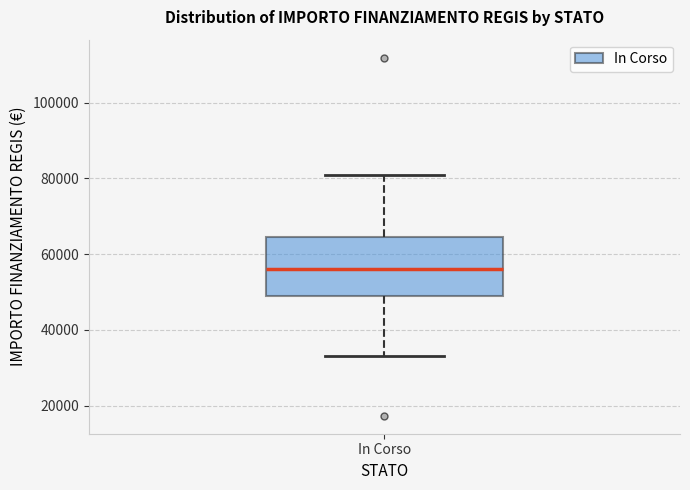

Transcribe this box plot: give where the median line is, the range the box spans, and where the two whiskers end, as read against the y-axis. The values are not printed on the chart, so give them approximately, as read against the axis.

median 56000, box 50000 to 64000, whiskers 32000 to 80000